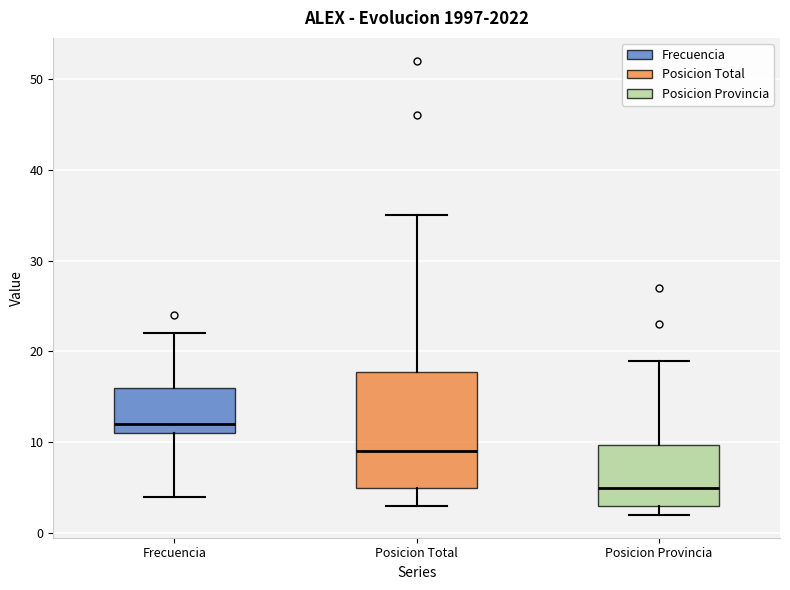

Reading left to right, read every box against the y-axis: the position of its median line, the range the box covers, and the ends of its whiskers. The values are not printed on the chart, so give them approximately, as read against the axis.

Frecuencia: median 12, box 11 to 16, whiskers 4 to 22
Posicion Total: median 9, box 5 to 18, whiskers 3 to 35
Posicion Provincia: median 5, box 3 to 10, whiskers 2 to 19